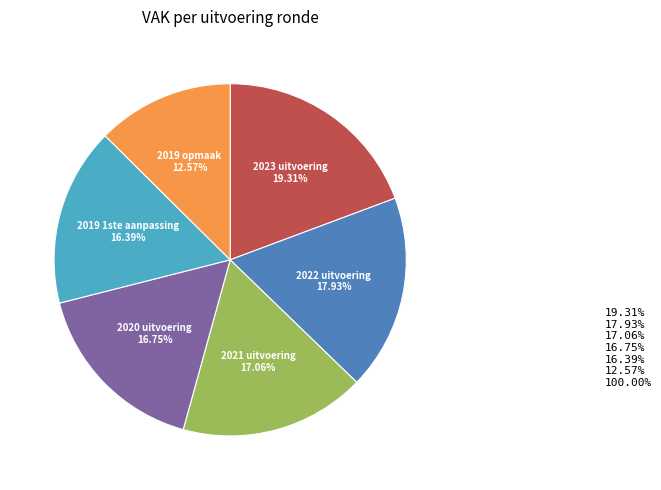

Which has a higher value, 2020 uitvoering or 2022 uitvoering?

2022 uitvoering